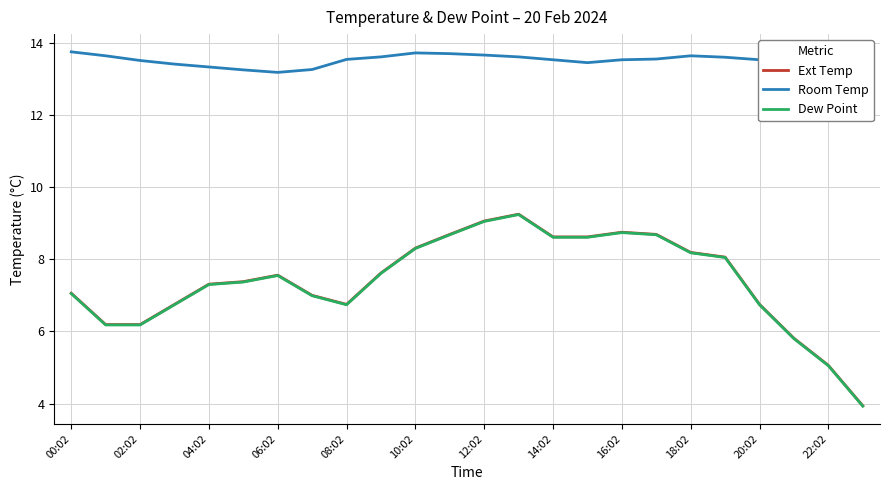

How many lines are shown in the chart?

3